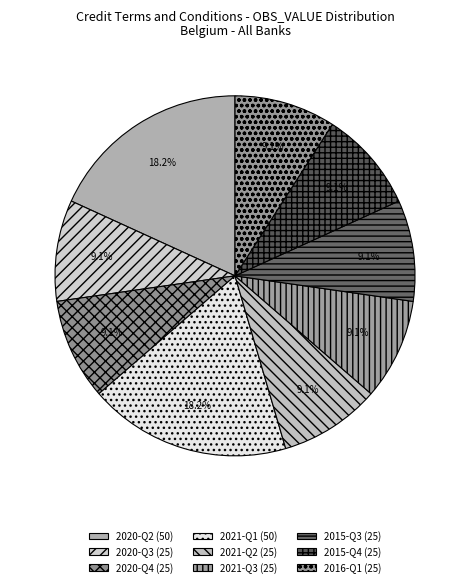

Count the number of slices in the pie.

9